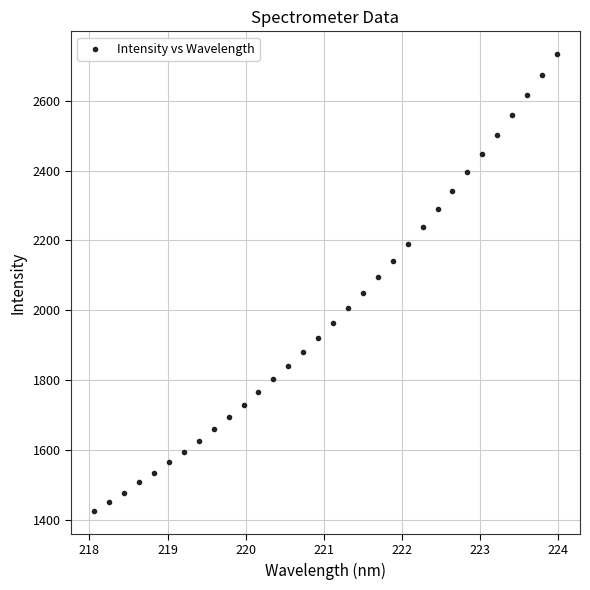

What is the range of Y values (max minus min)?

1308.1